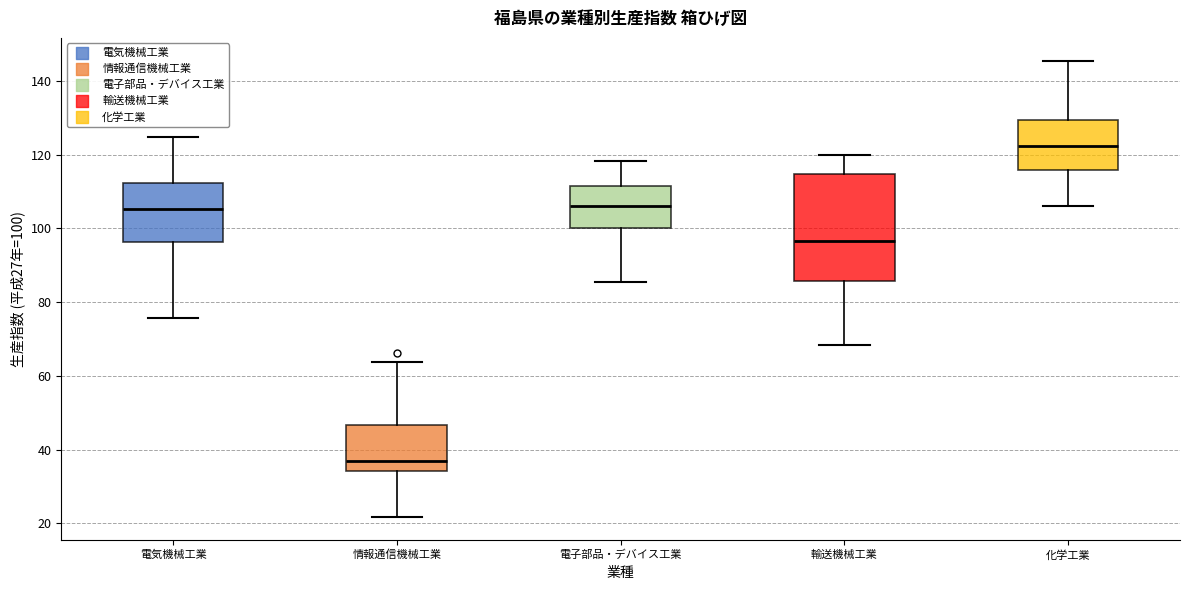

Comparing the boxes themselves (not the whiskers), which one is the tallest?

輸送機械工業